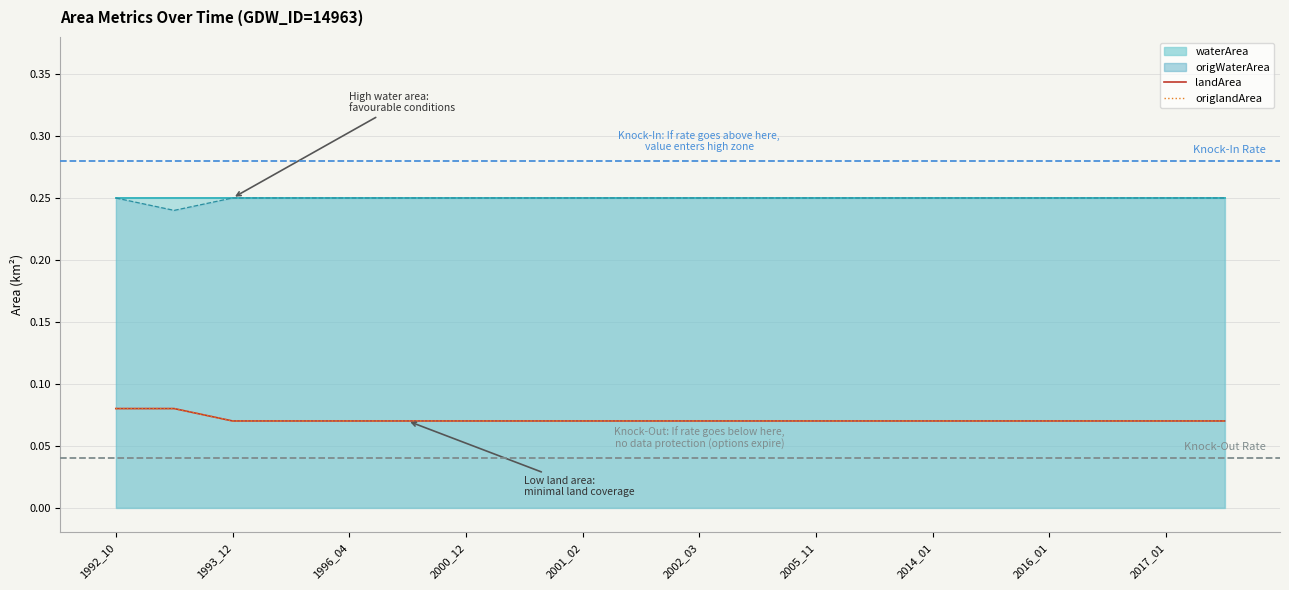

What is the sum of all landArea values?

1.4